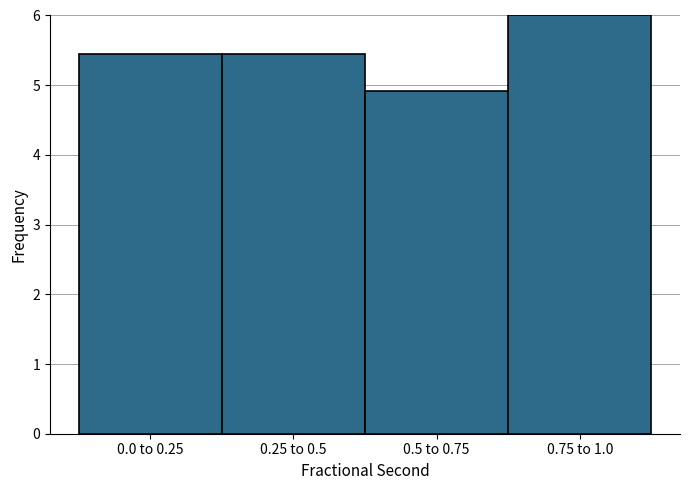

Reading left to right, list all the values displayed in this chart.

0.0 to 0.25=5.5	0.25 to 0.5=5.5	0.5 to 0.75=4.9	0.75 to 1.0=6.0